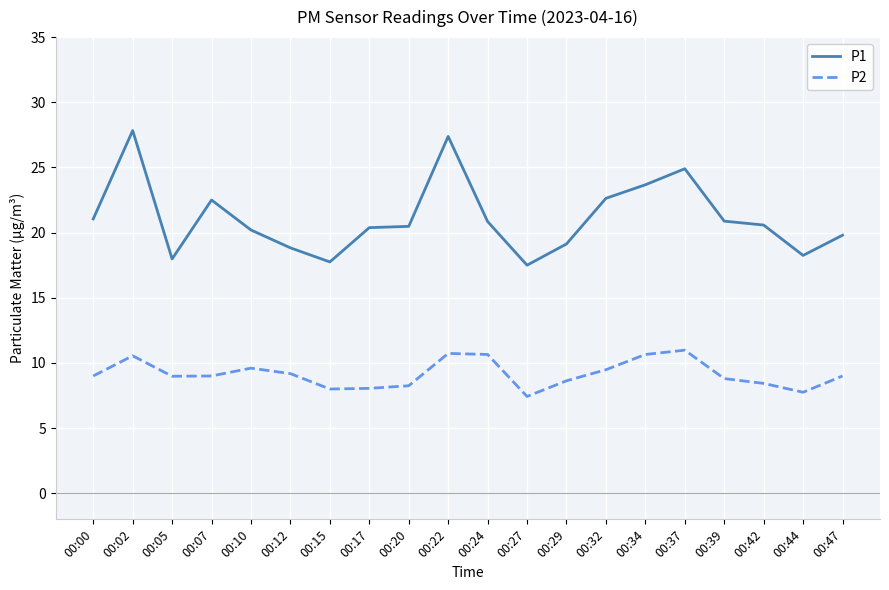

True or false: P1 and P2 cross at least once.

False